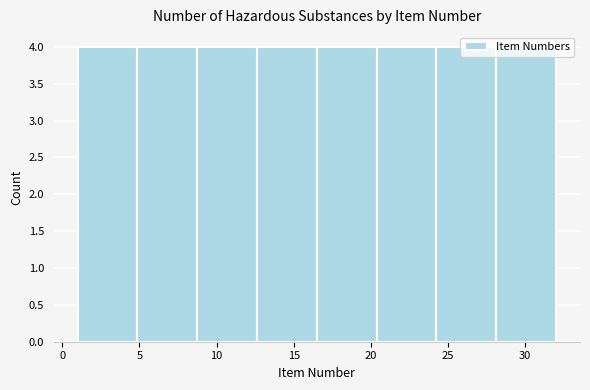

Reading left to right, transcribe this chart: for each bar, give the range it covers on the x-axis and its height. Neither the bar edges nor the heights are printed on the chart, so give them approximately, as read against the axes.

1.0 to 5.0: 4
5.0 to 9.0: 4
9.0 to 12.5: 4
12.5 to 16.5: 4
16.5 to 20.5: 4
20.5 to 24.5: 4
24.5 to 28.0: 4
28.0 to 32.0: 4